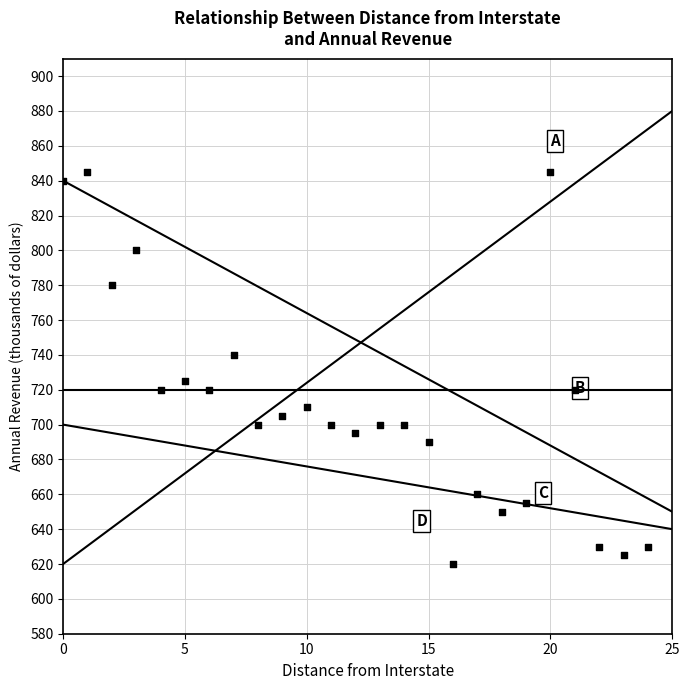

How many data points are displayed?

25